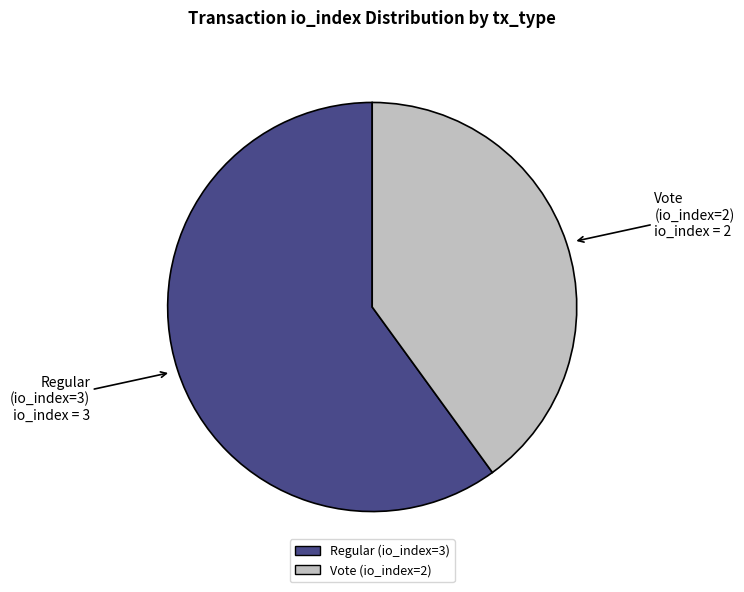

What is the ratio of the value at Regular (io_index=3) to the value at Vote (io_index=2)?

1.5